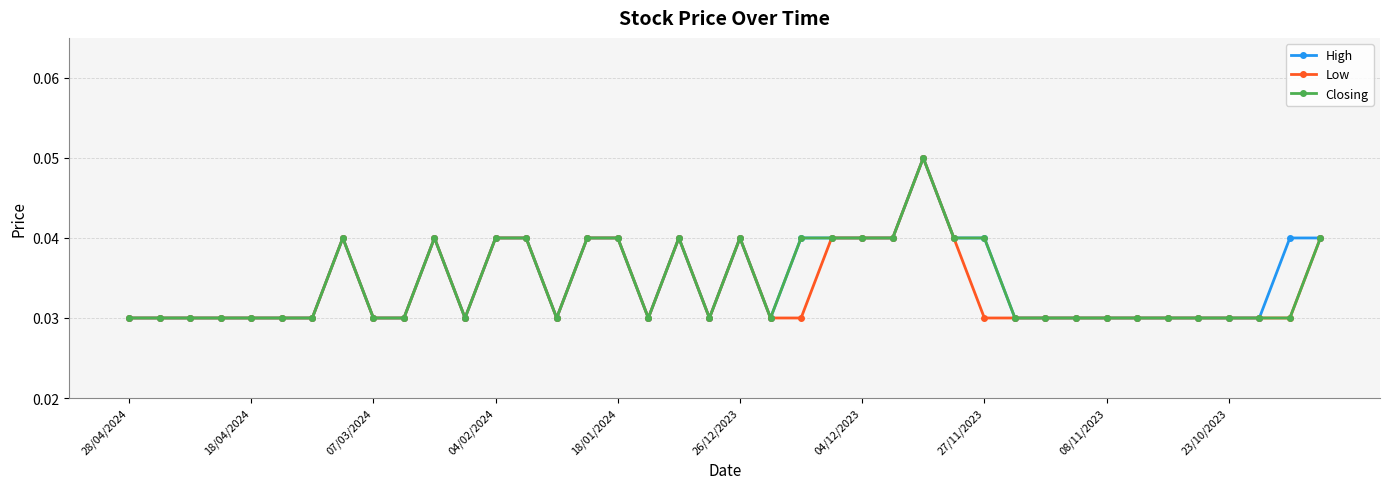

True or false: High has more than 2 points higher than both neighbors.

True